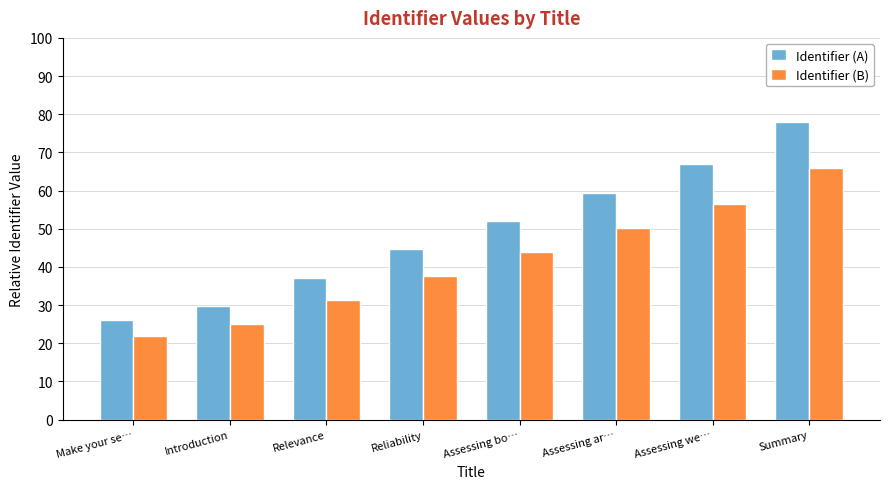

What is the maximum value for Identifier (B)?

66.0